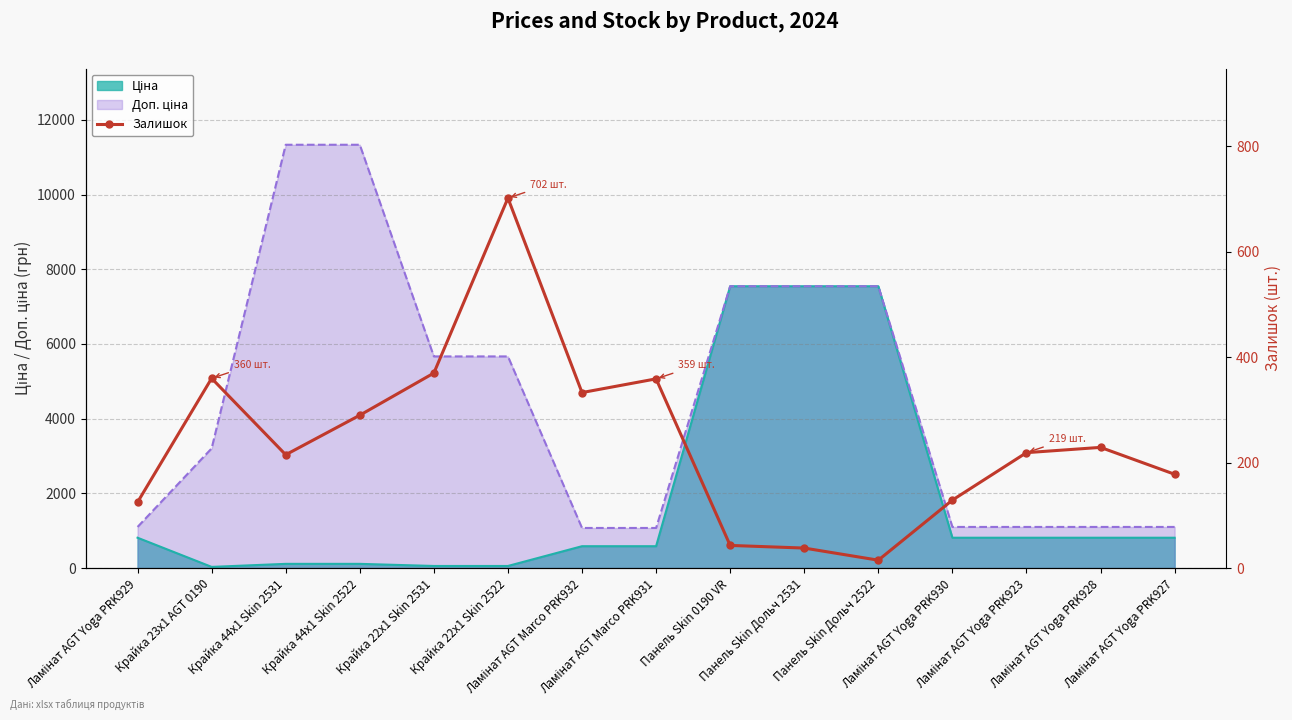

What is the average value?

240